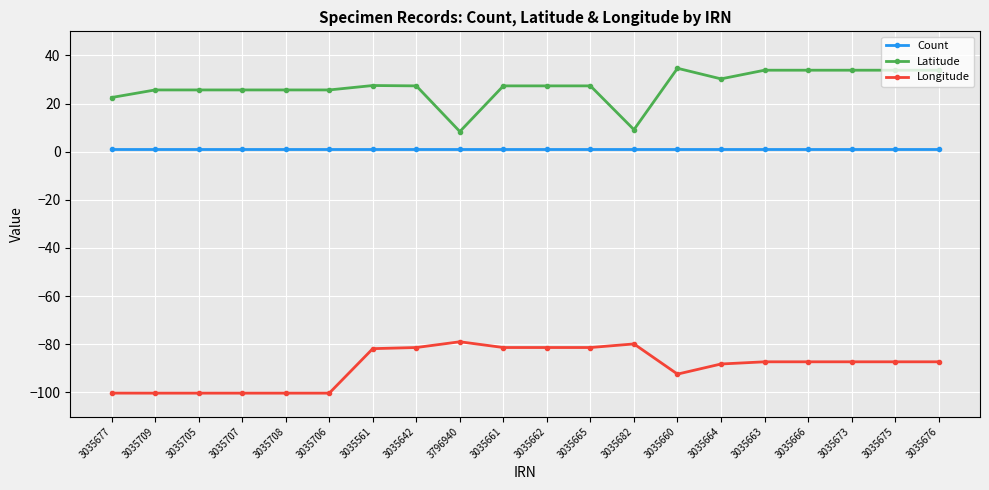

What is the average value of the Latitude series?

27.0